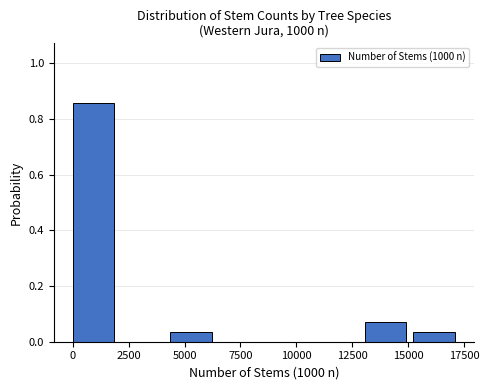

Which range on the x-axis has the tallest bar?

0 to 2000